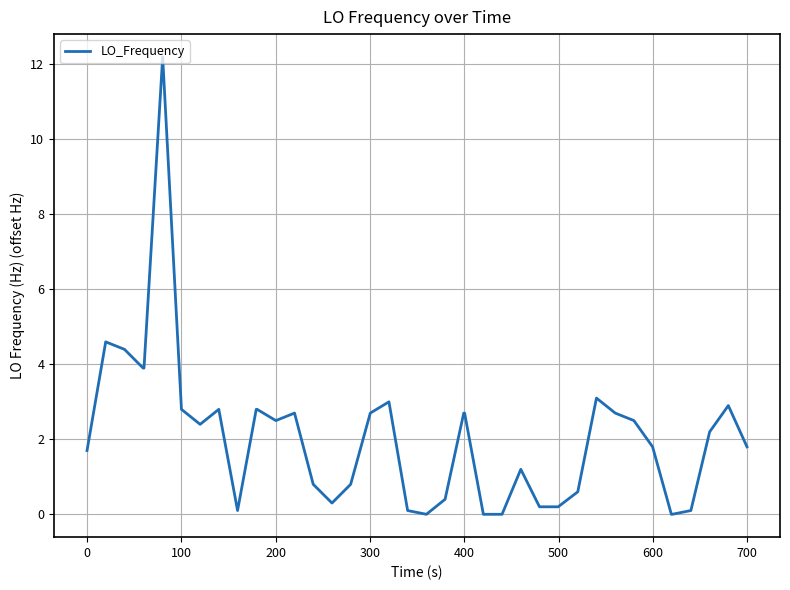

What is the maximum value shown in the chart?

12.2